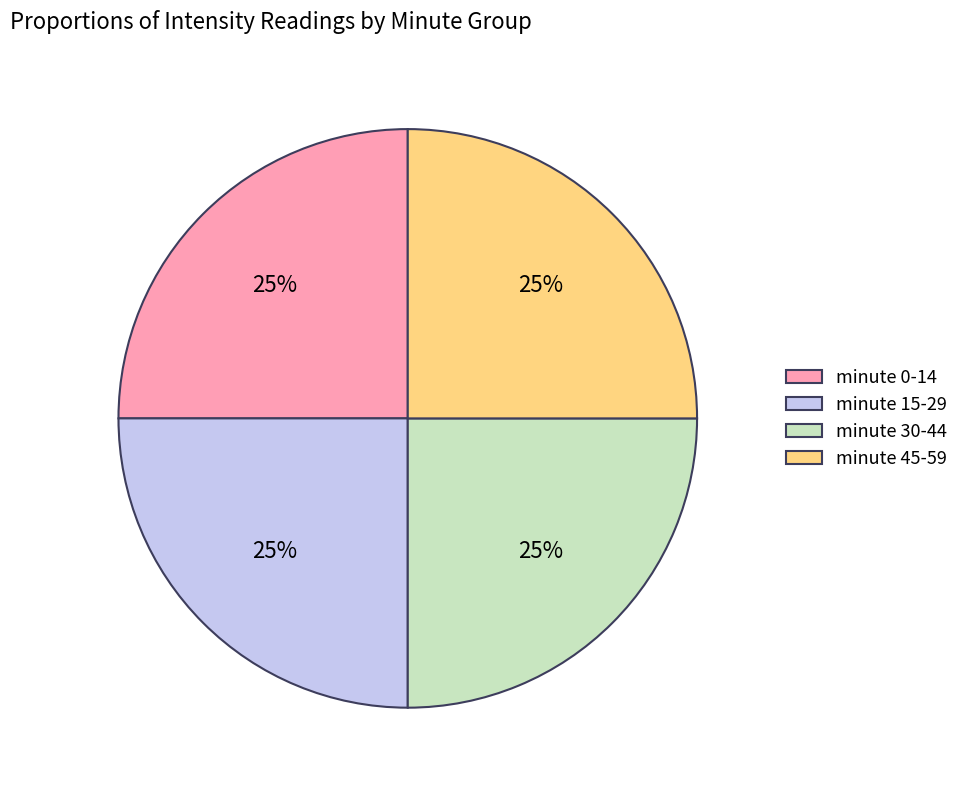

What percentage is the minute 45-59 slice, to the nearest percent?

25%